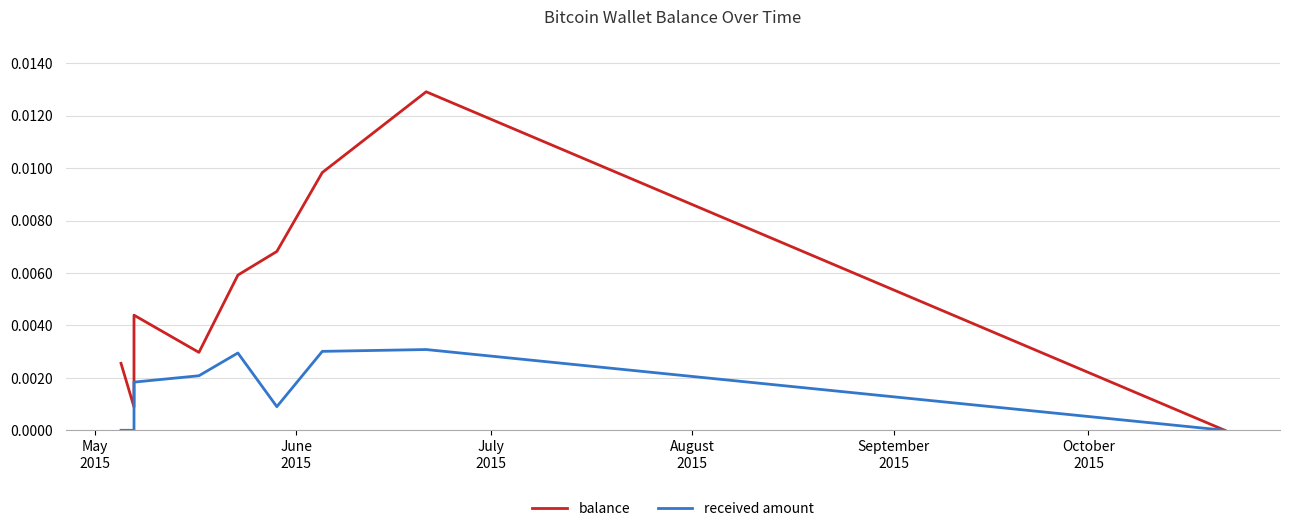

Count the received amount values in the range 0 to 1.

20